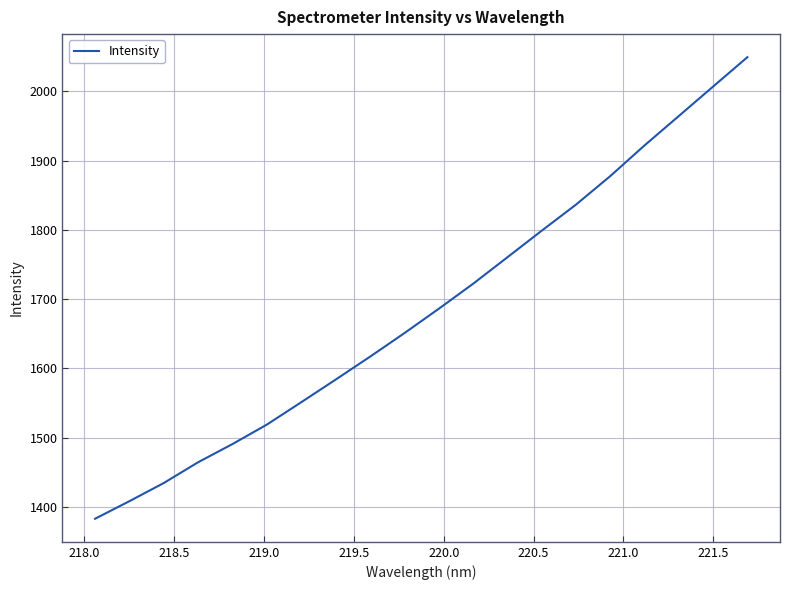

Reading left to right, what are all the values shown in this chart?

1383.0	1408.4	1434.6	1464.6	1490.8	1518.9	1551.1	1583.8	1616.8	1650.8	1685.9	1722.0	1760.3	1798.6	1836.3	1877.5	1921.9	1964.4	2006.9	2049.4